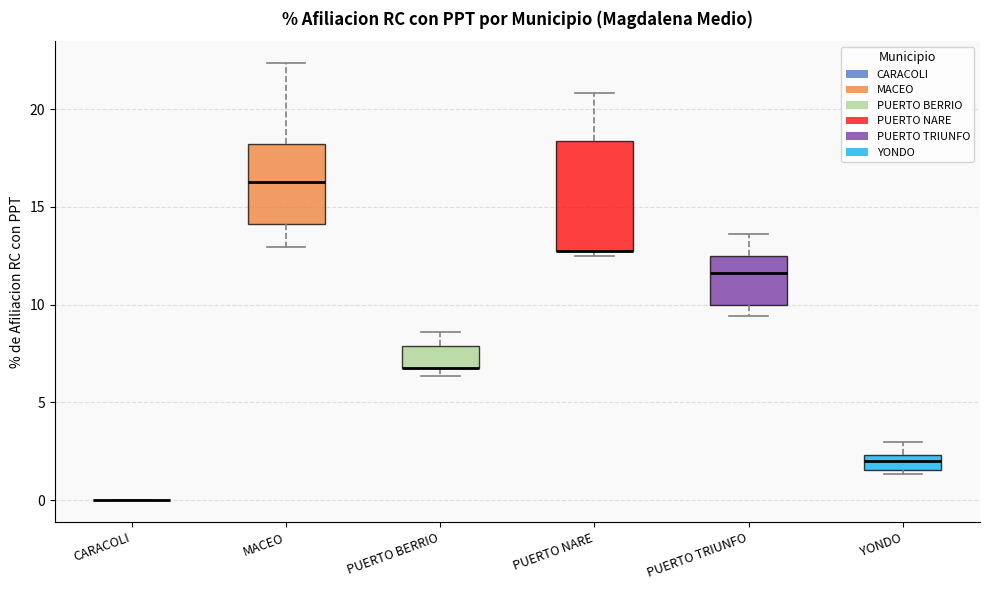

Reading left to right, read every box against the y-axis: the position of its median line, the range the box covers, and the ends of its whiskers. The values are not printed on the chart, so give them approximately, as read against the axis.

CARACOLI: box collapsed to a line at 0.0, whiskers 0.0 to 0.0
MACEO: median 16.5, box 14.0 to 18.0, whiskers 13.0 to 22.5
PUERTO BERRIO: median 7.0 (drawn on the box's lower edge), box 7.0 to 8.0, whiskers 6.5 to 8.5
PUERTO NARE: median 13.0 (drawn on the box's lower edge), box 13.0 to 18.5, whiskers 12.5 to 21.0
PUERTO TRIUNFO: median 11.5, box 10.0 to 12.5, whiskers 9.5 to 13.5
YONDO: median 2.0, box 1.5 to 2.5, whiskers 1.5 (just below the box's lower edge) to 3.0